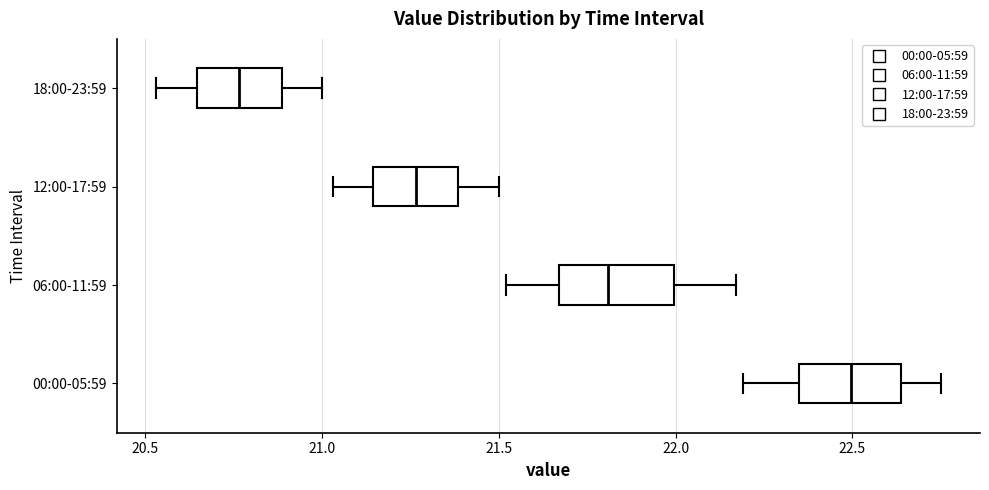

Which box's median line is the furthest to the left?

18:00-23:59